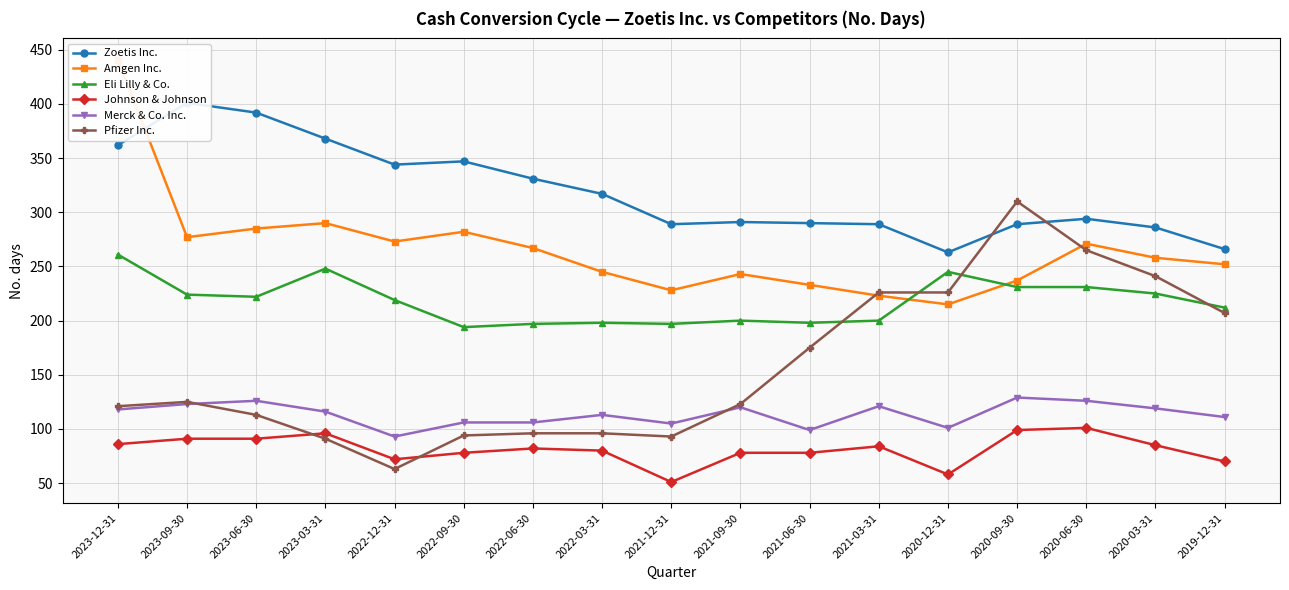

What is the greatest value displayed?

441